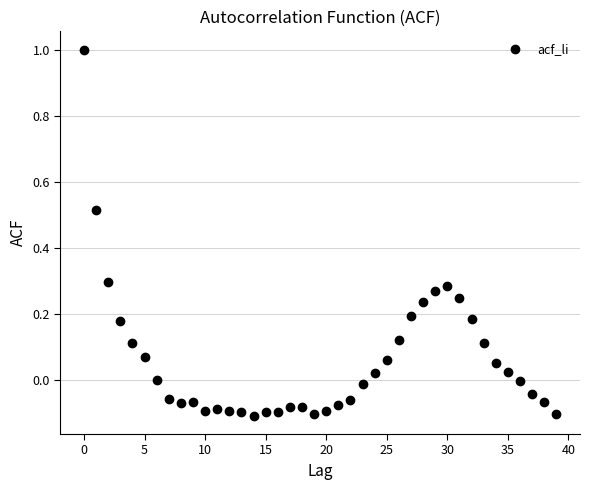

What is the range of Y values (max minus min)?

1.1